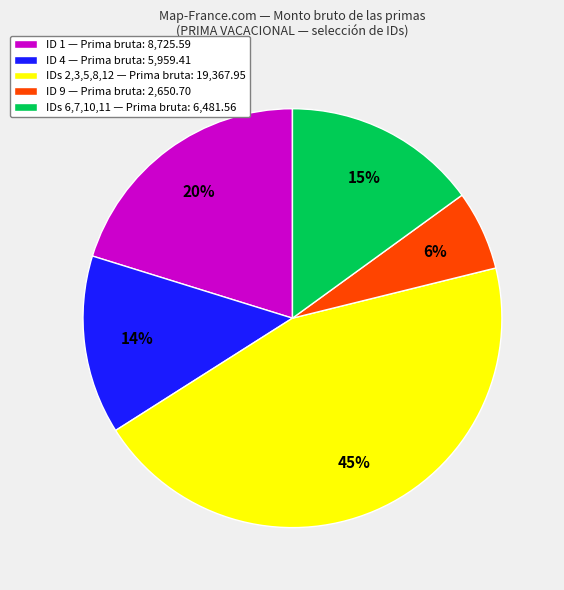

Is there a majority slice in this chart?

No